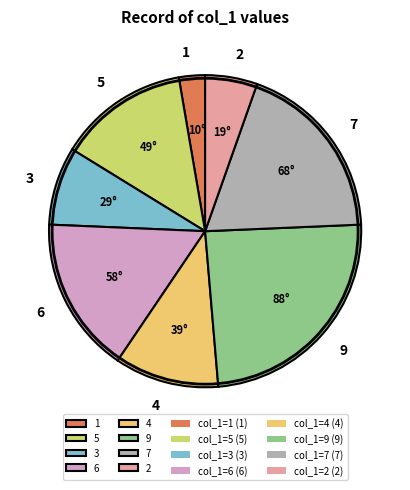

Is the sum of 6 and 4 greater than half?

No